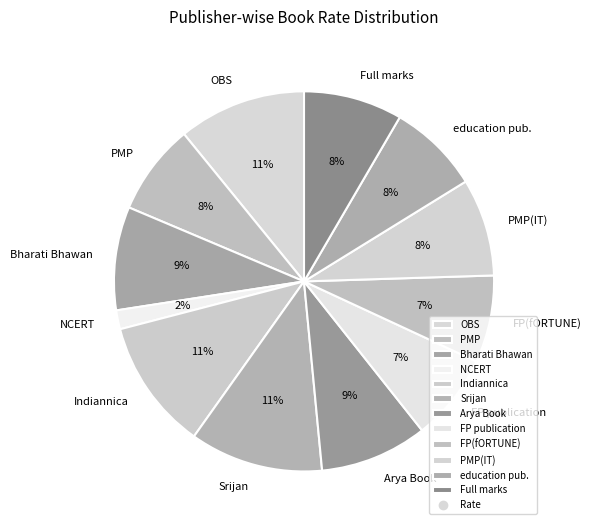

To the nearest percent, what is the average slice percentage?

8%